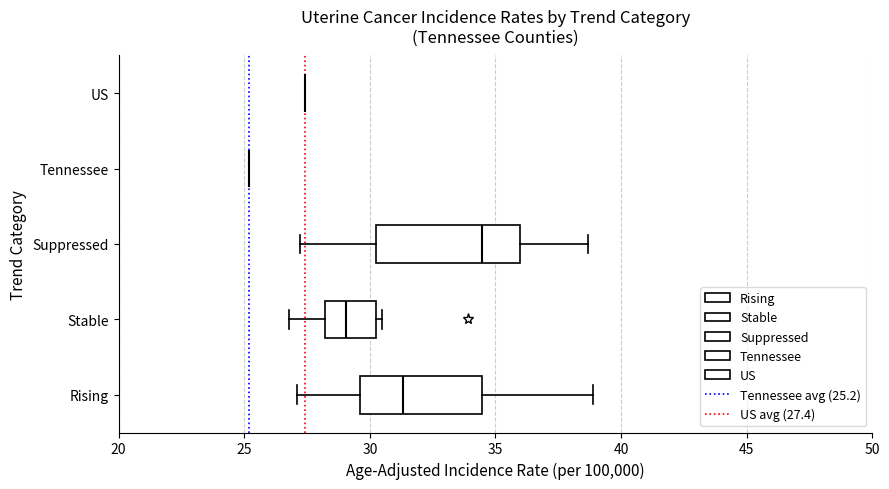

Where is the right edge of the box for Rising on the x-axis? The values are not printed on the chart, so give them approximately, as read against the axis.

34.5